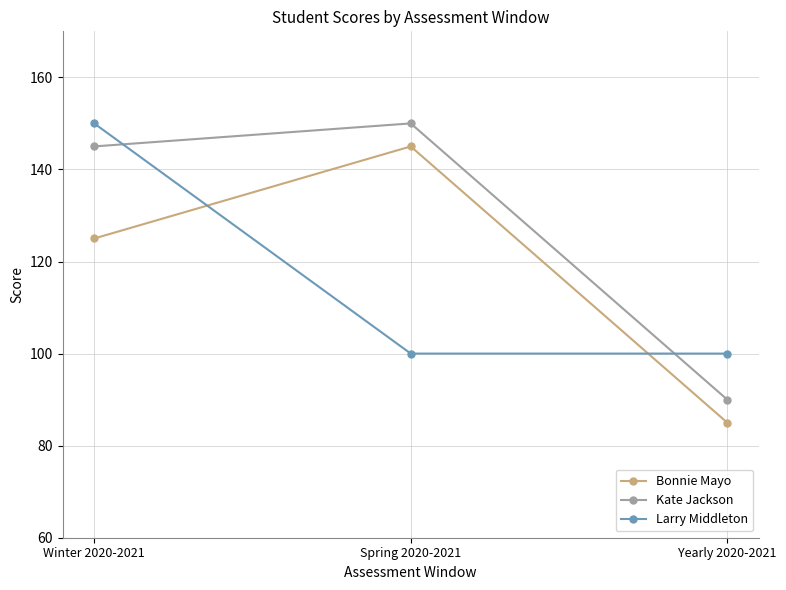

The Kate Jackson series shows 101 at Winter 2020-2021. True or false?

False